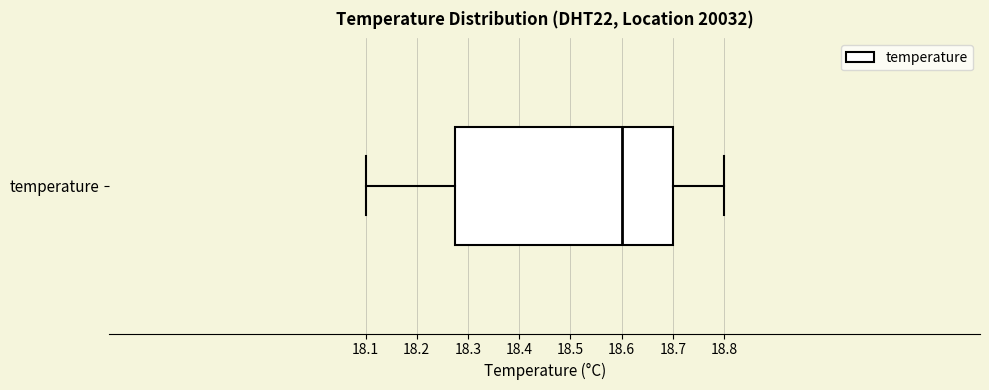

Transcribe this box plot: give where the median line is, the range the box spans, and where the two whiskers end, as read against the x-axis. The values are not printed on the chart, so give them approximately, as read against the axis.

median 18.60, box 18.28 to 18.70, whiskers 18.10 to 18.80